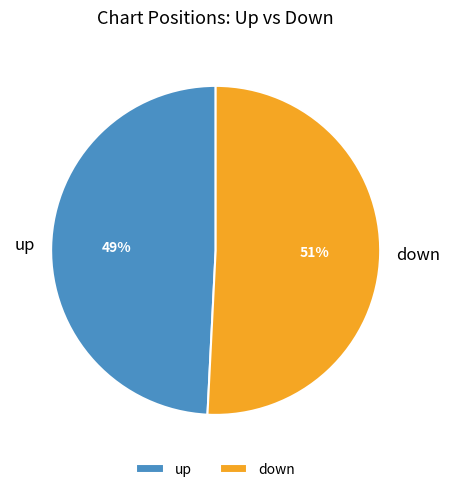

Approximately how many times larger is the value at down compared to up?

1.0